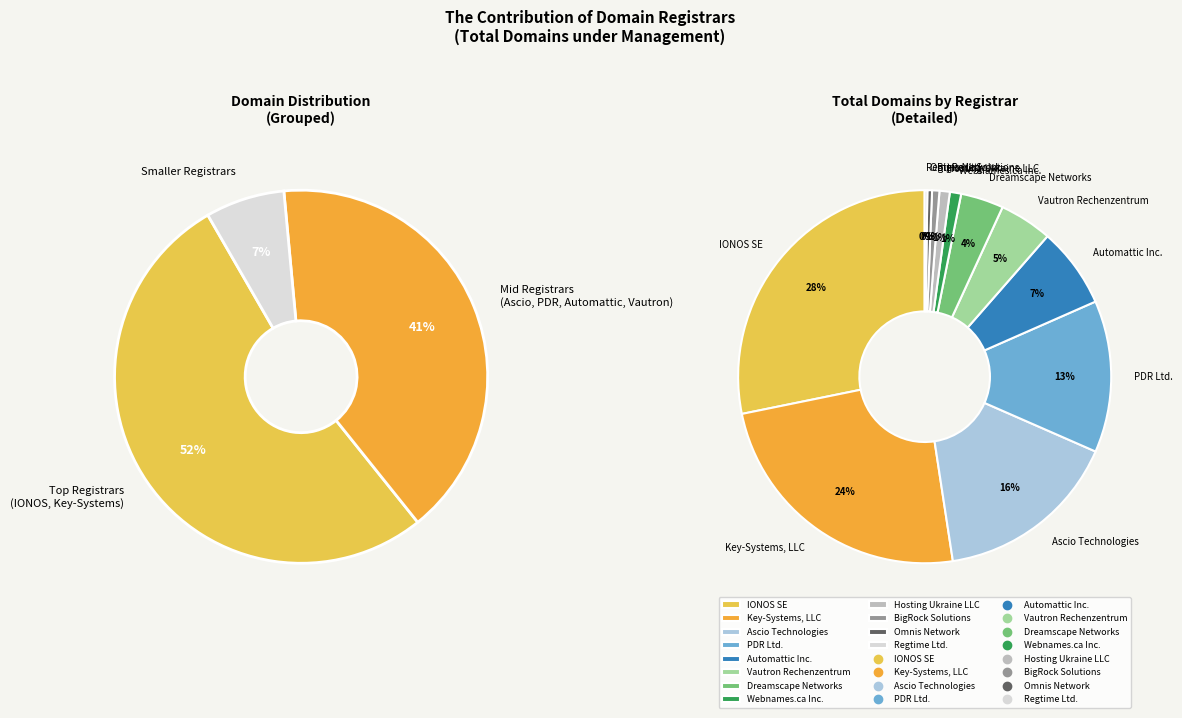

Does any single category account for the majority?

No